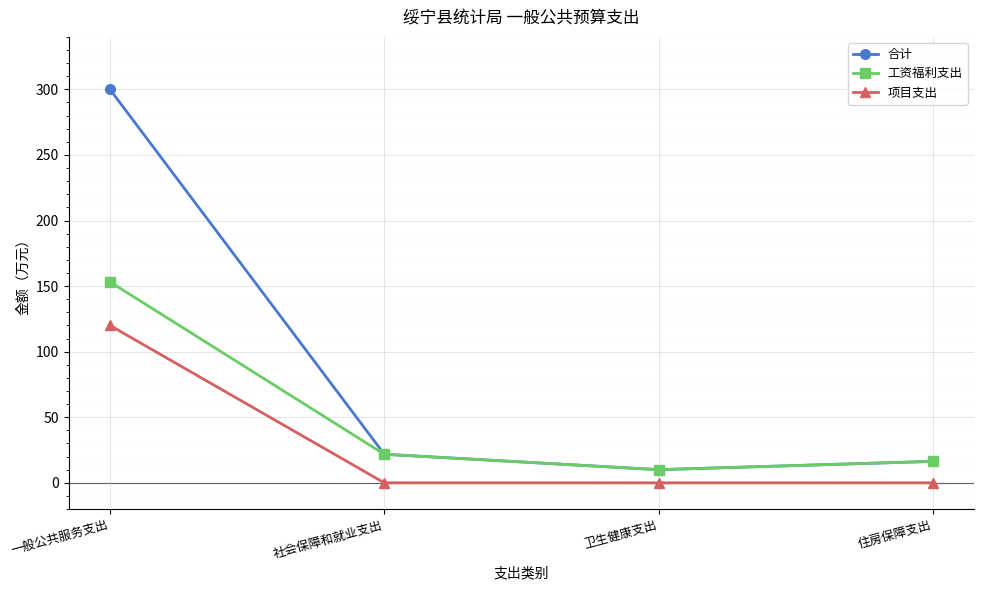

Is it true that 工资福利支出 equals 21.8 at 社会保障和就业支出?

True